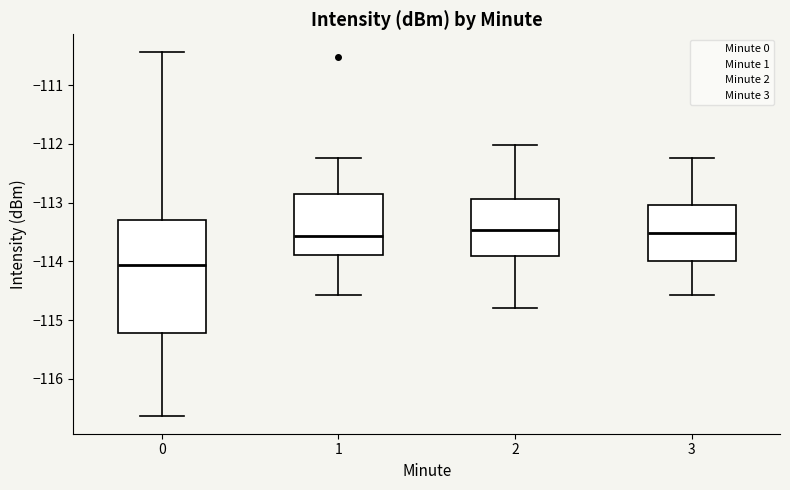

Where does the upper whisker of the box at x = 1 end on the y-axis? The values are not printed on the chart, so give them approximately, as read against the axis.

-112.2